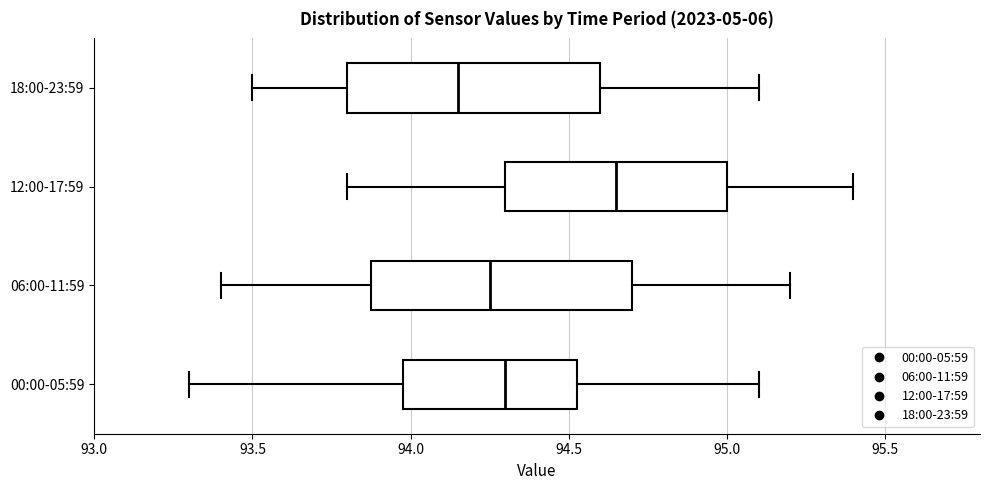

Reading bottom to top, read every box against the x-axis: the position of its median line, the range the box covers, and the ends of its whiskers. The values are not printed on the chart, so give them approximately, as read against the axis.

00:00-05:59: median 94.30, box 94.00 to 94.55, whiskers 93.30 to 95.10
06:00-11:59: median 94.25, box 93.90 to 94.70, whiskers 93.40 to 95.20
12:00-17:59: median 94.65, box 94.30 to 95.00, whiskers 93.80 to 95.40
18:00-23:59: median 94.15, box 93.80 to 94.60, whiskers 93.50 to 95.10